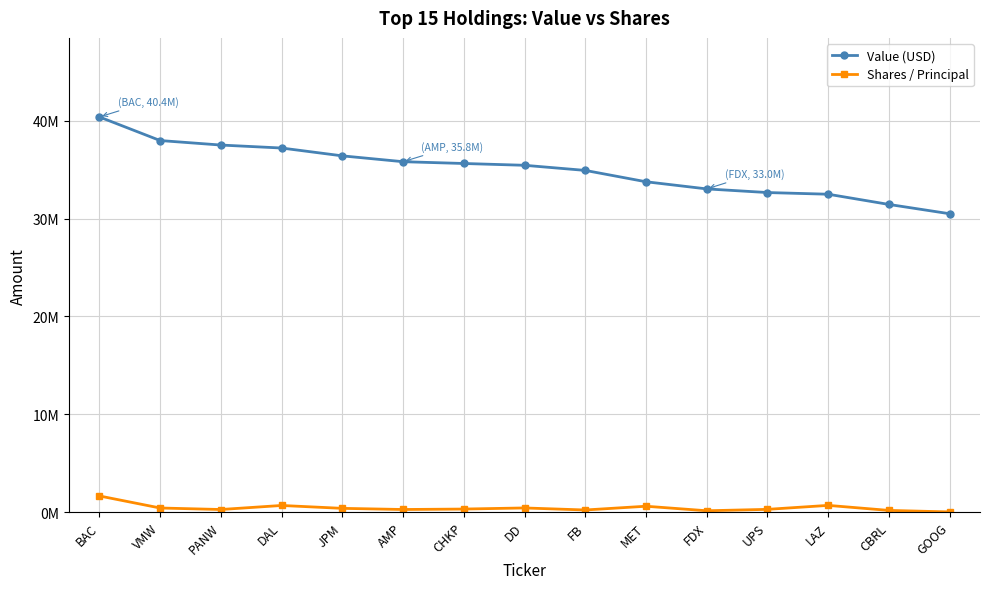

True or false: Shares / Principal has a value of 281314 at AMP.

True